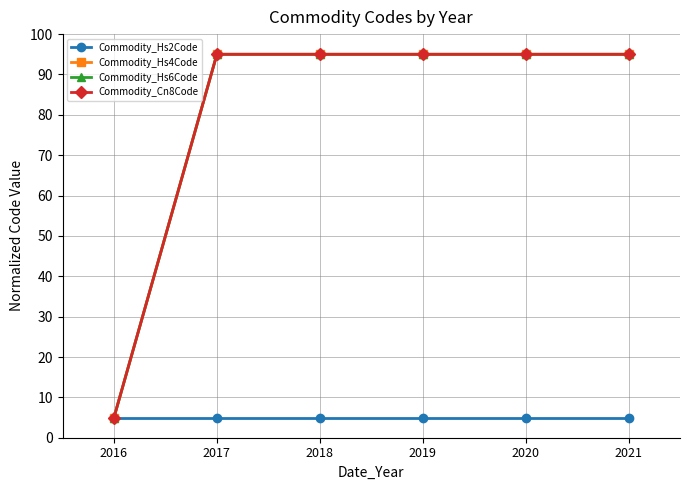

Does the chart display data point markers on the line(s)?

Yes